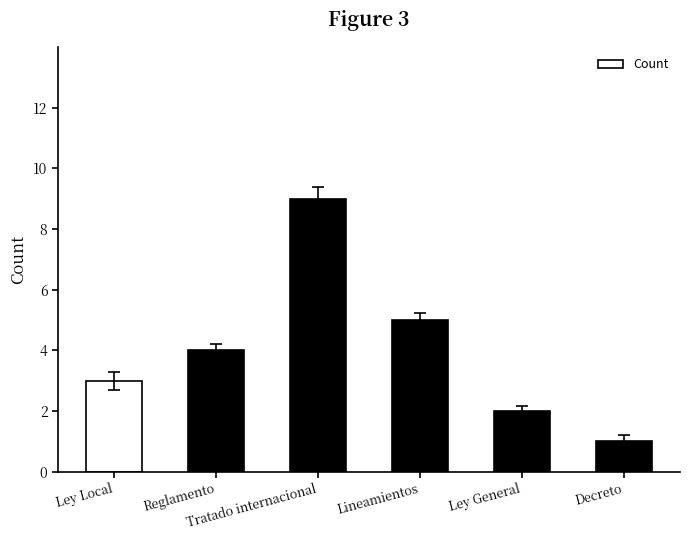

At which label is the value closest to 5?

Lineamientos